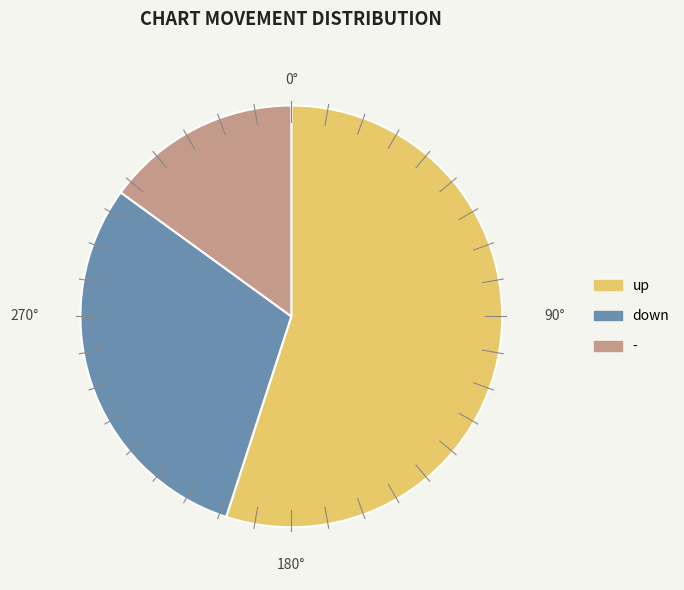

How many segments does this pie chart have?

3